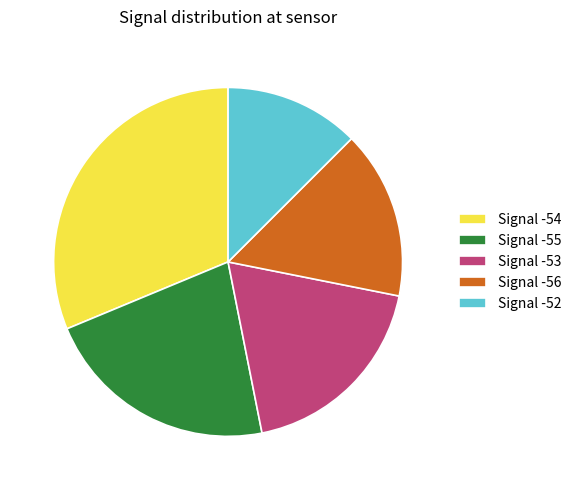

Which has a higher value, Signal -56 or Signal -54?

Signal -54